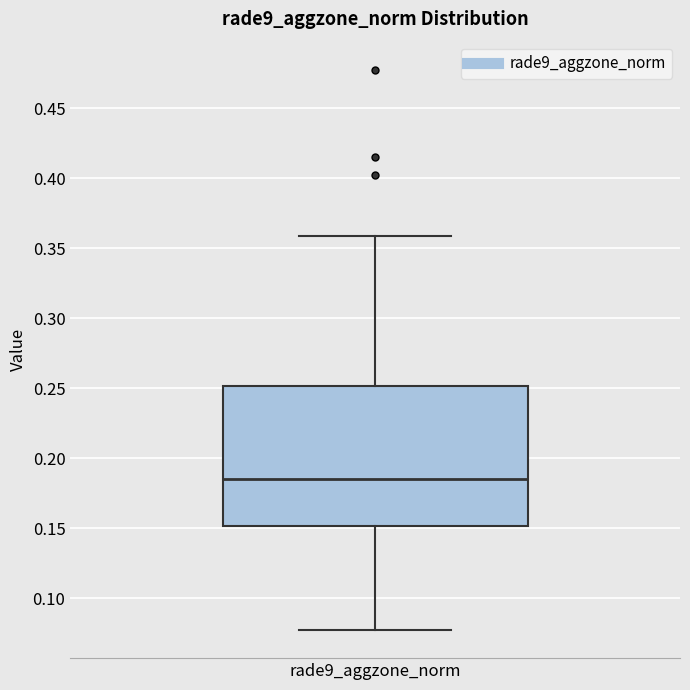

Read this box plot against the y-axis: the position of the median line, the range covered by the box, and the ends of both whiskers. The values are not printed on the chart, so give them approximately, as read against the axis.

median 0.185, box 0.150 to 0.250, whiskers 0.075 to 0.360